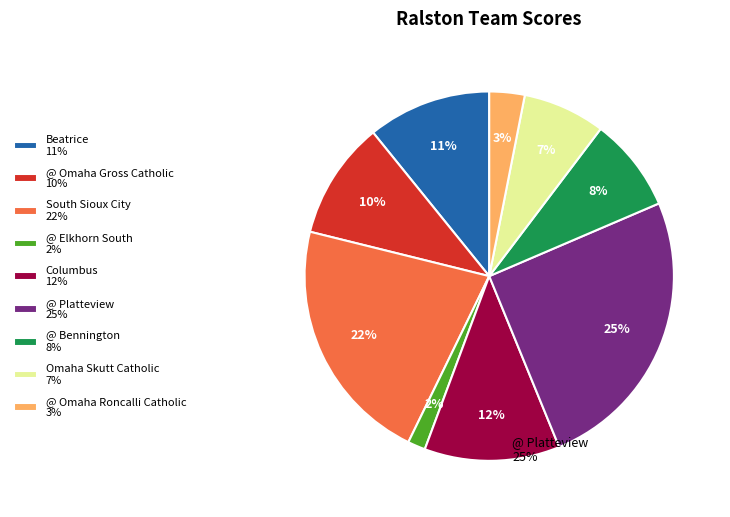

What percentage is the @ Bennington slice, to the nearest percent?

8%